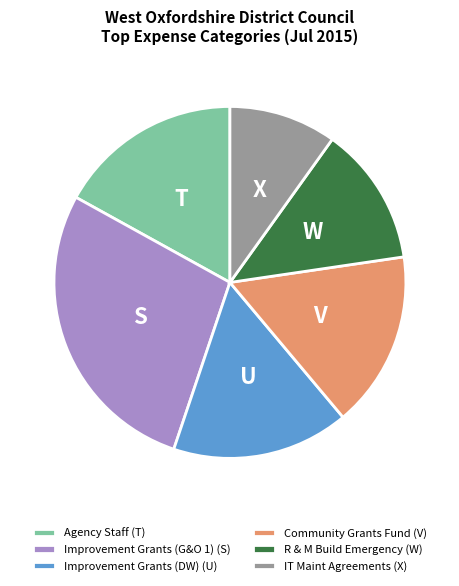

Does Improvement Grants (DW) account for over 50% of the chart?

No